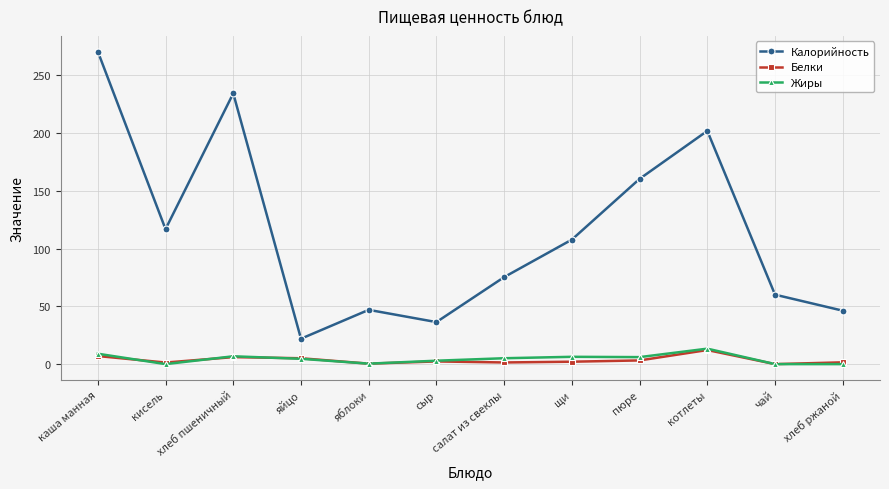

At салат из свеклы, list the series in order from largest to smallest.

Калорийность, Жиры, Белки